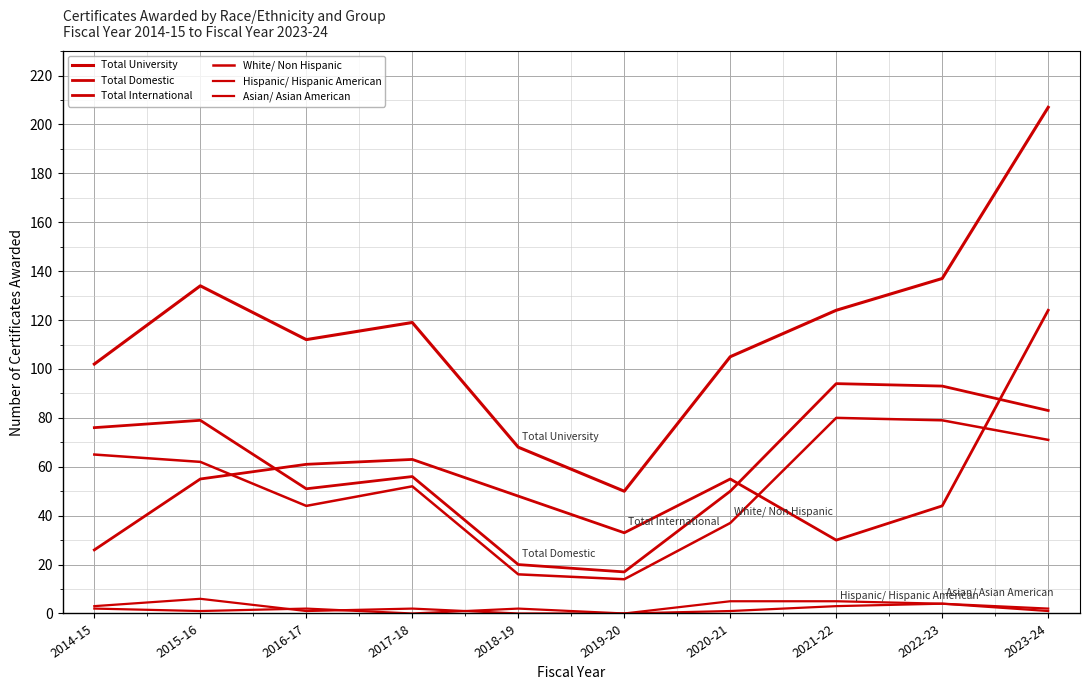

Where is White/ Non Hispanic nearest to the value 47?

2016-17